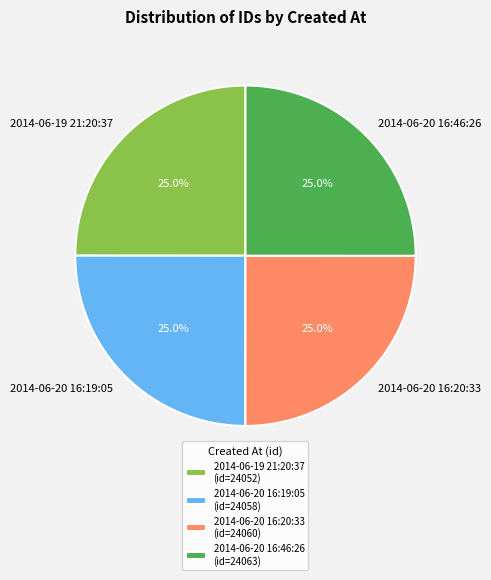

The 2014-06-19 21:20:37 slice represents 25% of the pie. True or false?

True